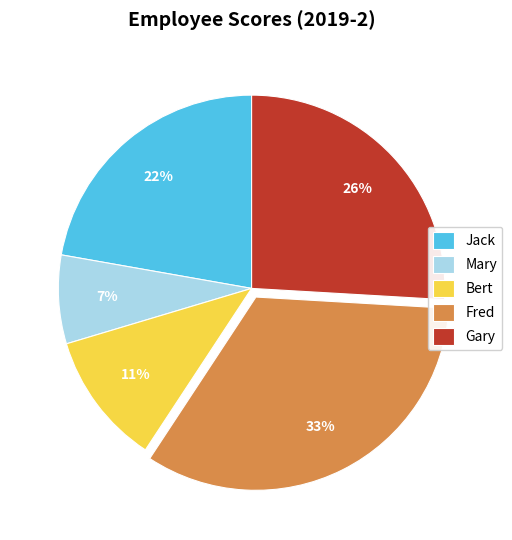

The Mary slice represents 7% of the pie. True or false?

True